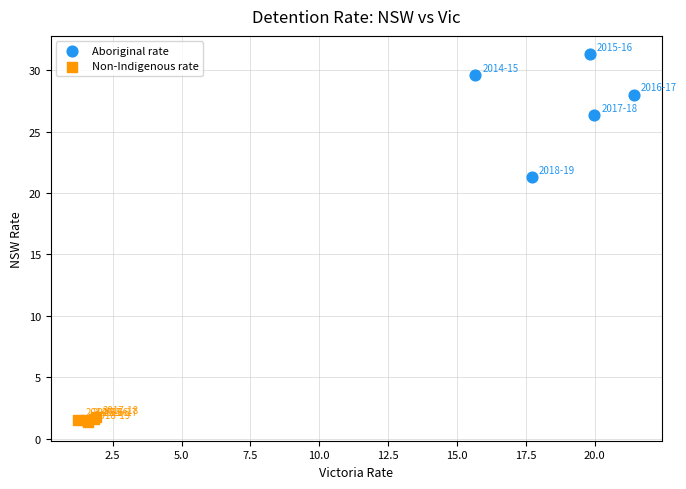

What are all the series names shown in the legend?

Aboriginal rate, Non-Indigenous rate